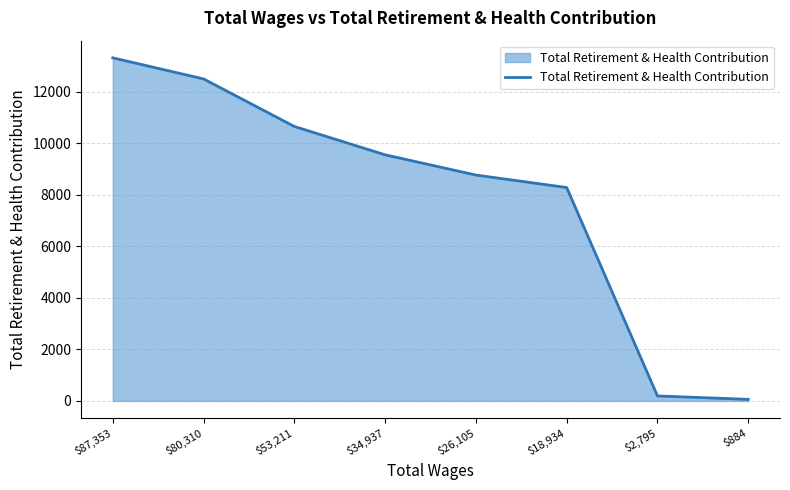

What is the greatest value displayed?

13310